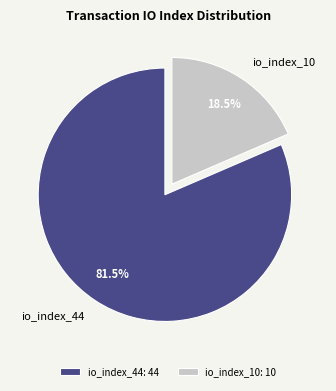

What is the ratio of the value at io_index_44 to the value at io_index_10?

4.4